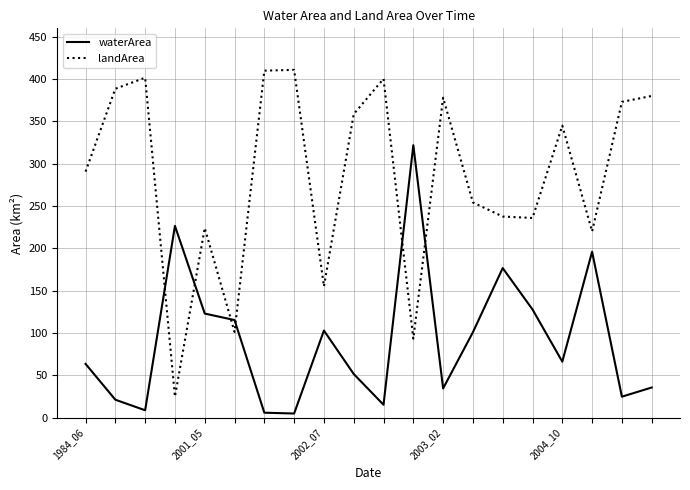

What is the difference between the second highest and second lowest values in the waterArea series?

220.8